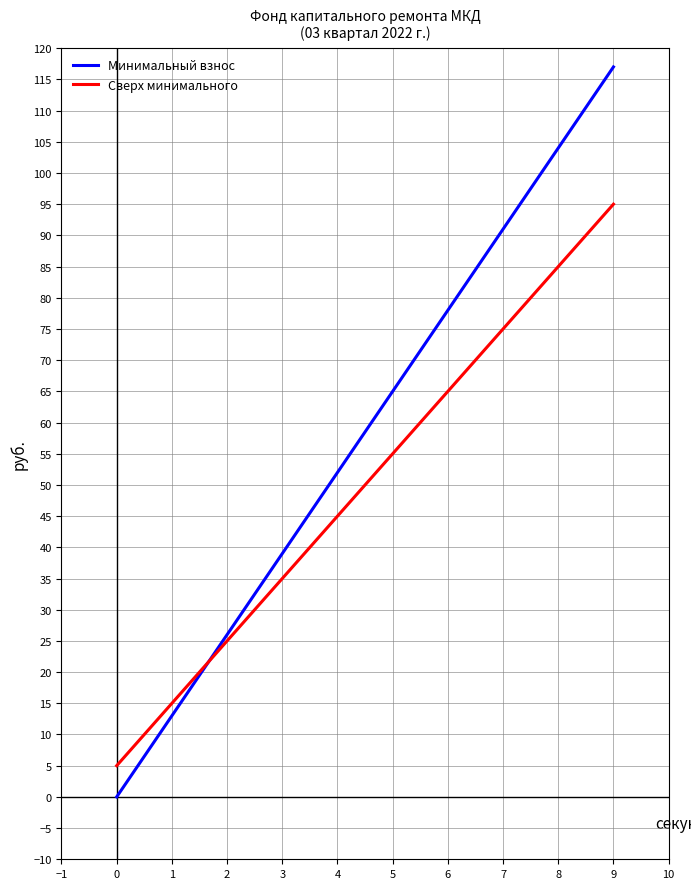

How many times do Минимальный взнос and Сверх минимального cross each other?

1